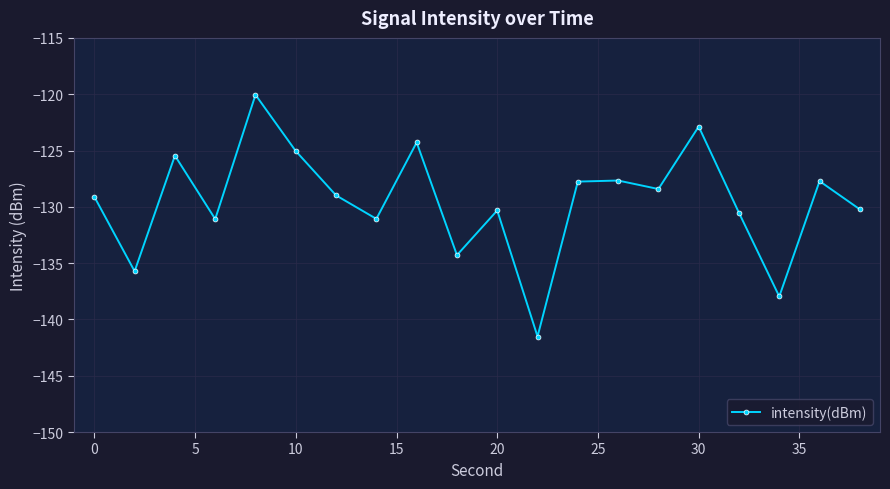

What is the minimum value shown in the chart?

-141.5